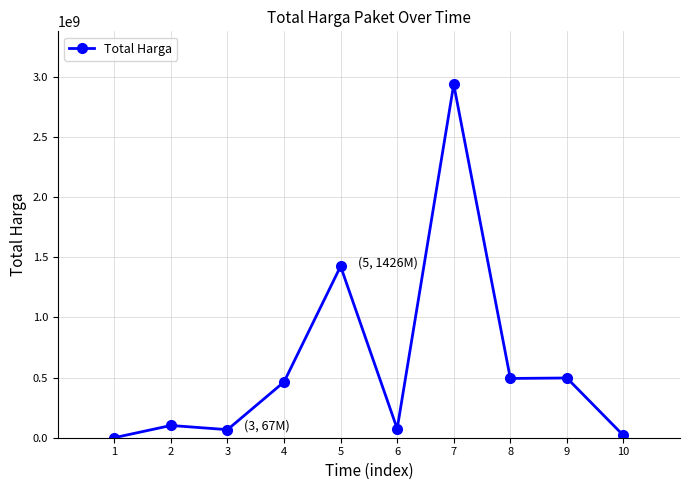

What is the change in value from 5 to 10?

-1406967900